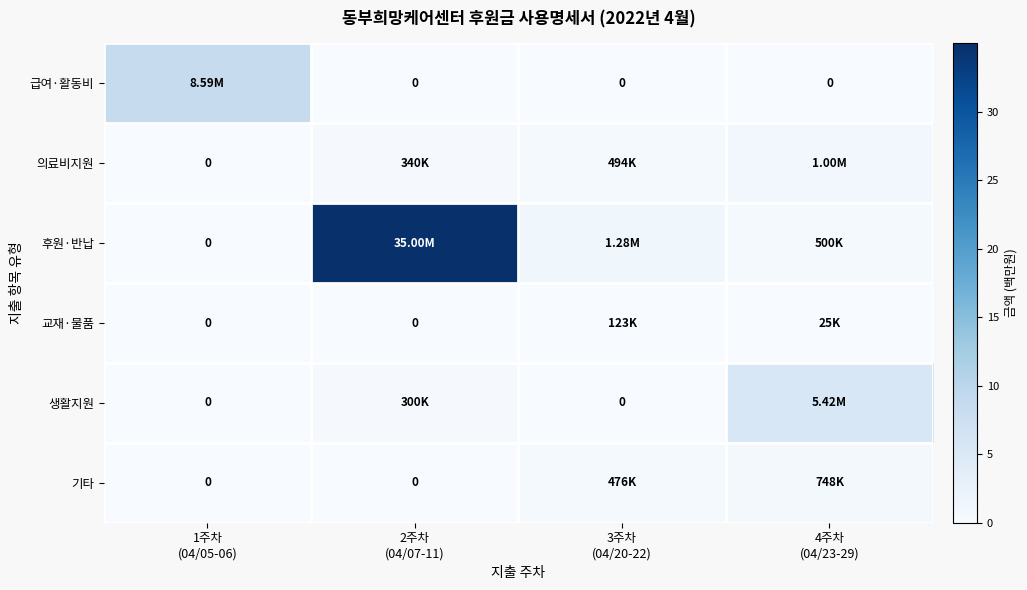

Which series changed the most between 1주차 (04/05-06) and 3주차 (04/20-22)?

급여·활동비